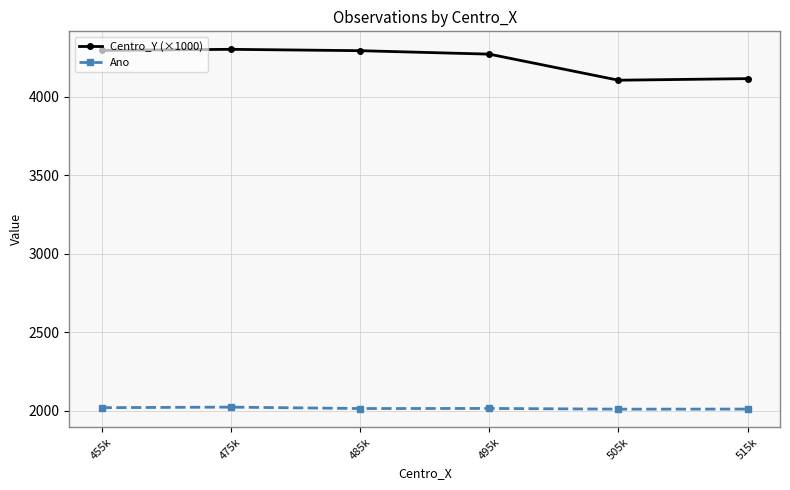

Is the value of Ano at 475k greater than the value of Centro_Y (×1000) at 485k?

No